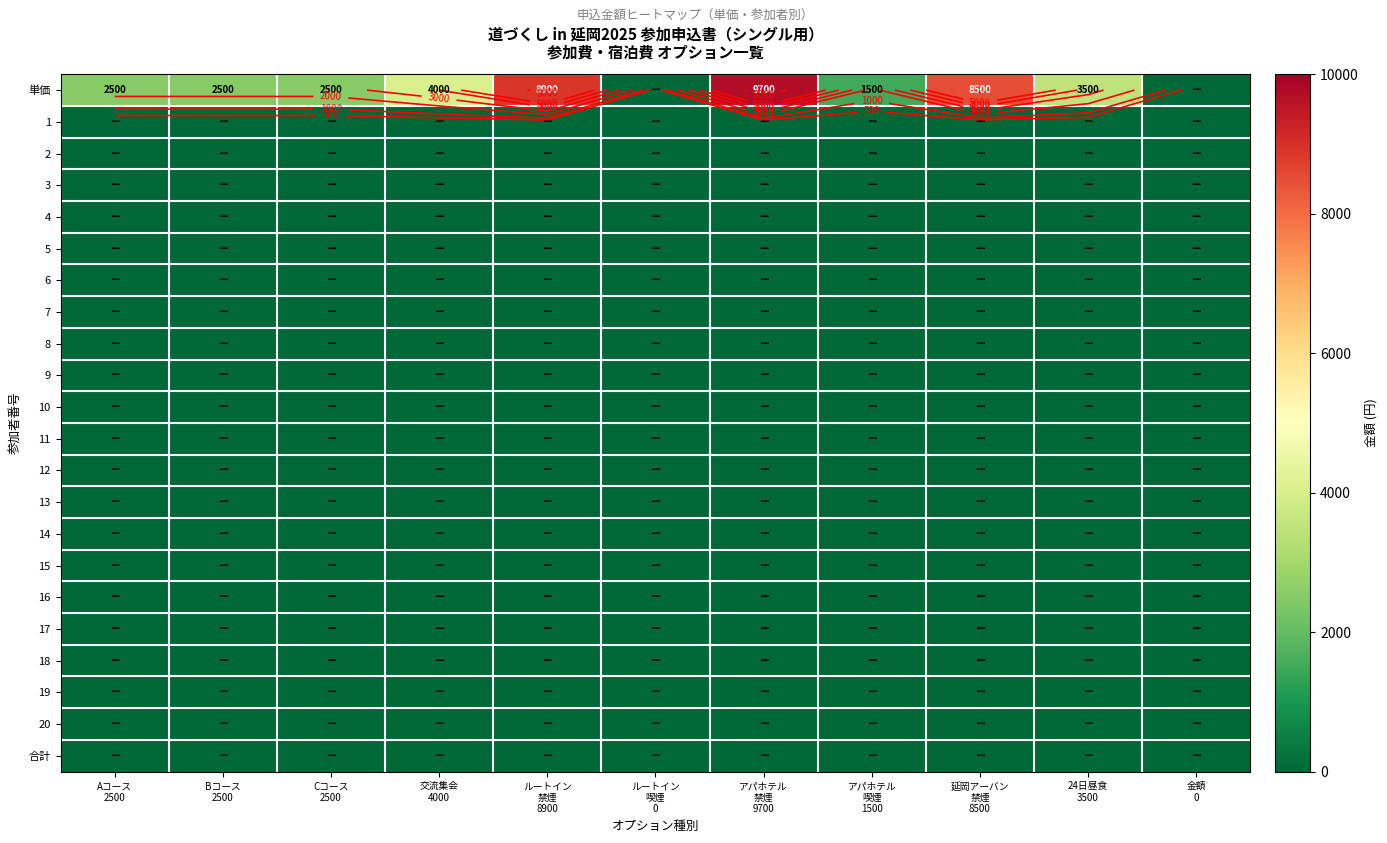

Which series has the largest total across all categories?

単価